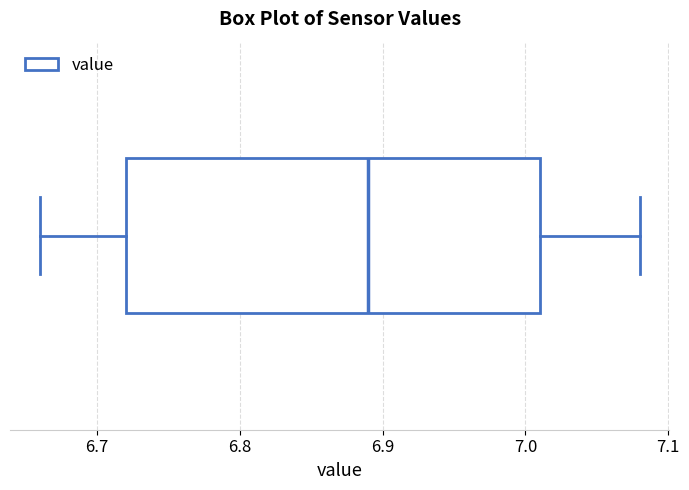

Read this box plot against the x-axis: the position of the median line, the range covered by the box, and the ends of both whiskers. The values are not printed on the chart, so give them approximately, as read against the axis.

median 6.89, box 6.72 to 7.01, whiskers 6.66 to 7.08